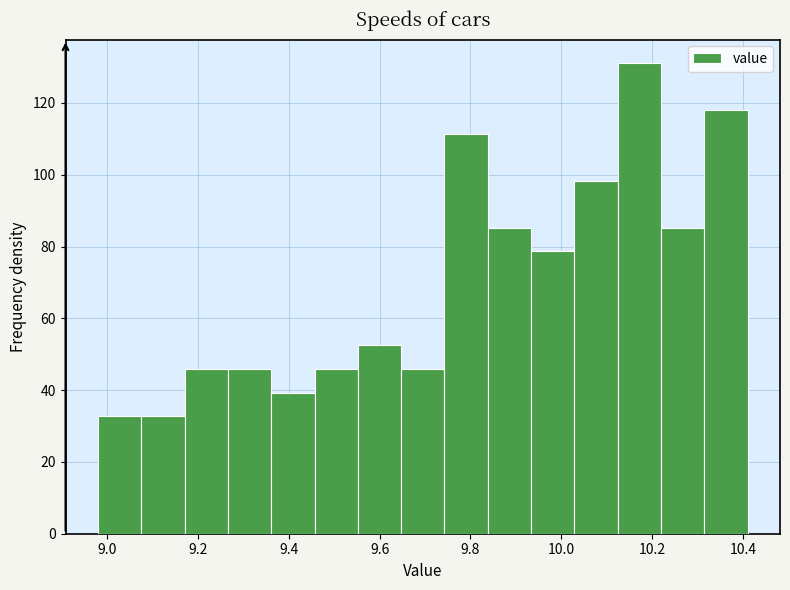

Reading left to right, list every bar in this chart as the range it spans on the x-axis followed by its height. Neither the bar edges nor the heights are printed on the chart, so give them approximately, as read against the axes.

8.98 to 9.08: 32
9.08 to 9.18: 32
9.18 to 9.26: 46
9.26 to 9.36: 46
9.36 to 9.46: 40
9.46 to 9.56: 46
9.56 to 9.64: 52
9.64 to 9.74: 46
9.74 to 9.84: 112
9.84 to 9.94: 86
9.94 to 10.02: 78
10.02 to 10.12: 98
10.12 to 10.22: 132
10.22 to 10.32: 86
10.32 to 10.42: 118